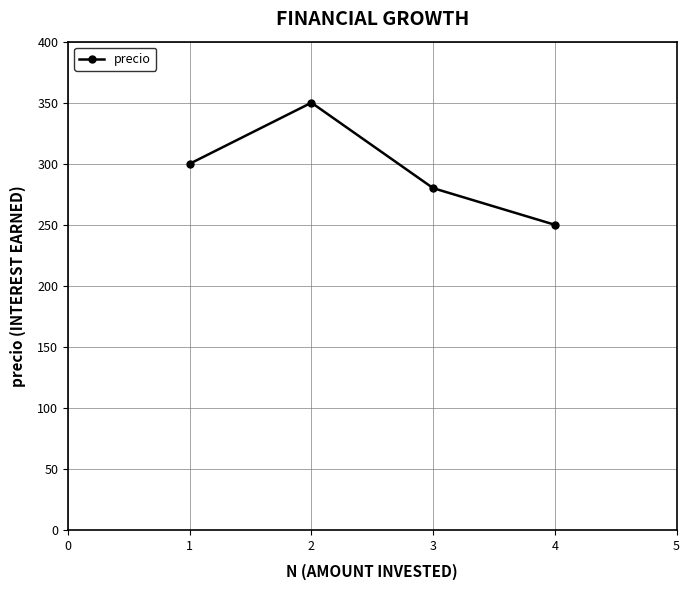

What is the value of the 4th point from the left?

250